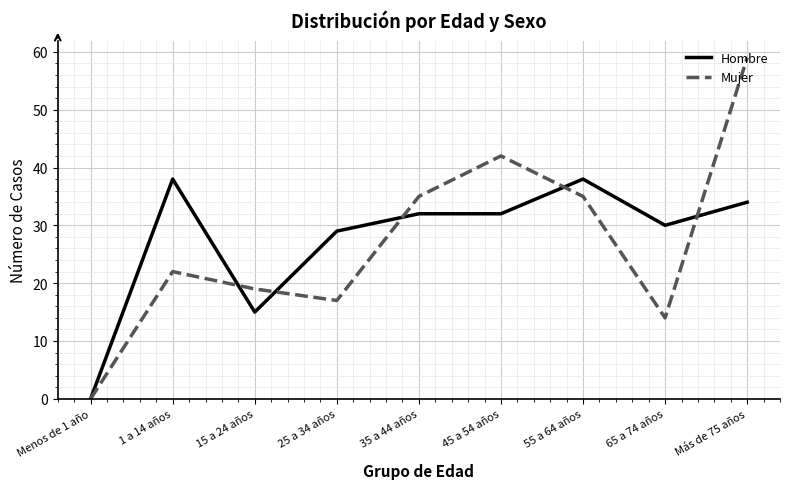

Does the chart display data point markers on the line(s)?

No